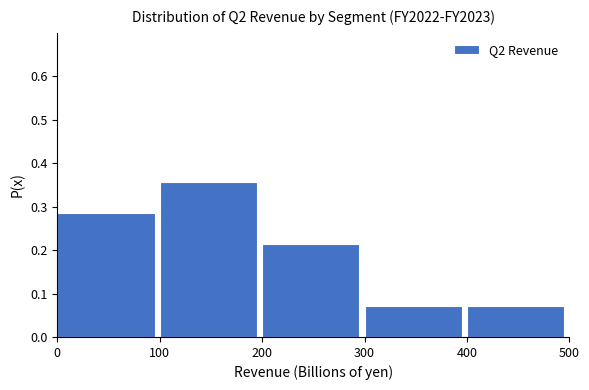

What is the height of the bar covering 400 to 500 on the x-axis? The values are not printed on the chart, so give them approximately, as read against the axis.

0.07